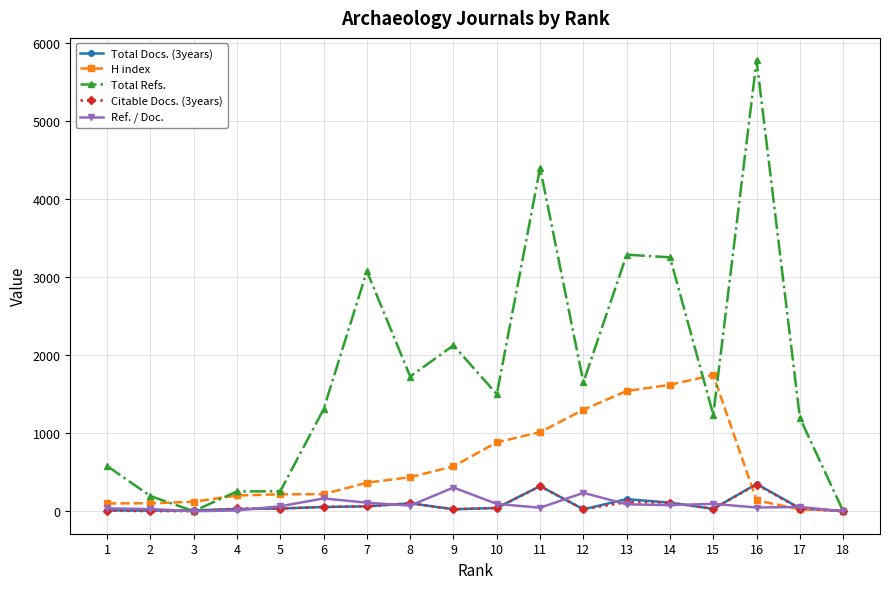

Is it true that H index equals 254 at 10?

False